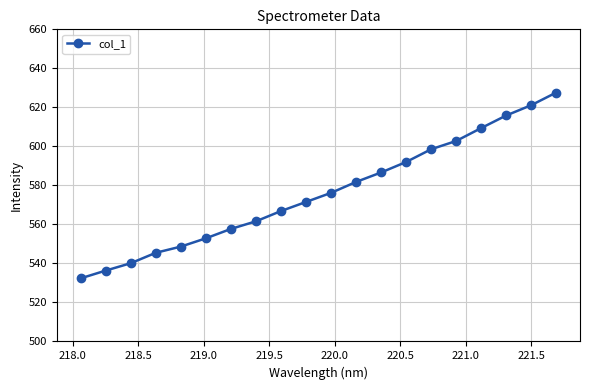

What is the minimum value shown in the chart?

532.4